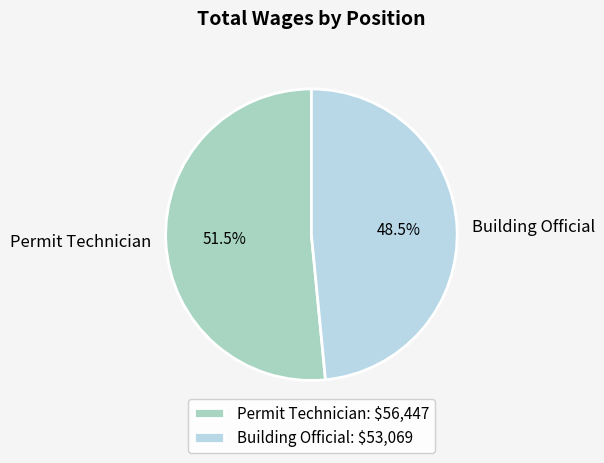

The Permit Technician slice represents 40% of the pie. True or false?

False